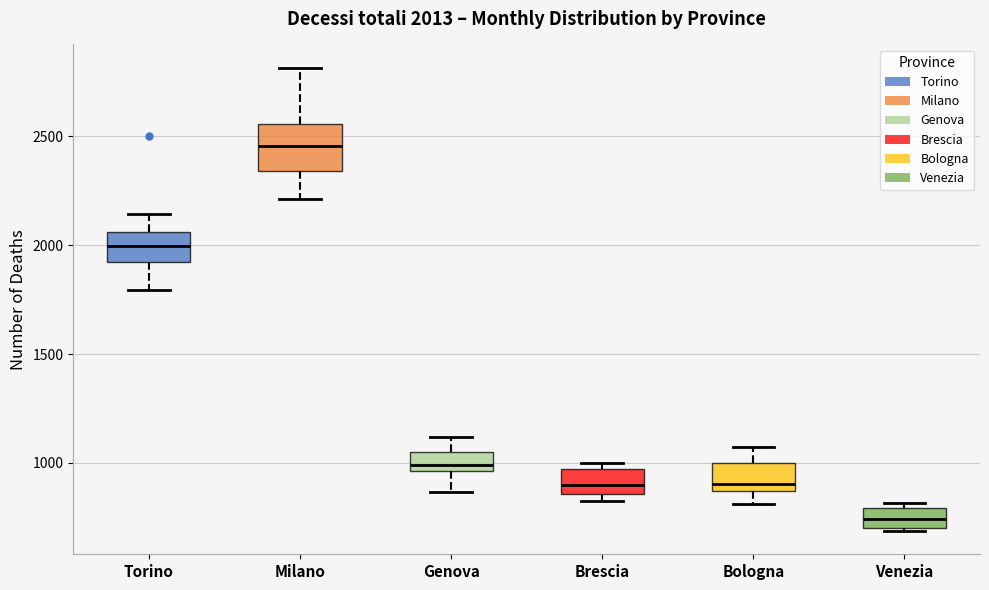

Comparing the boxes themselves (not the whiskers), which one is the tallest?

Milano